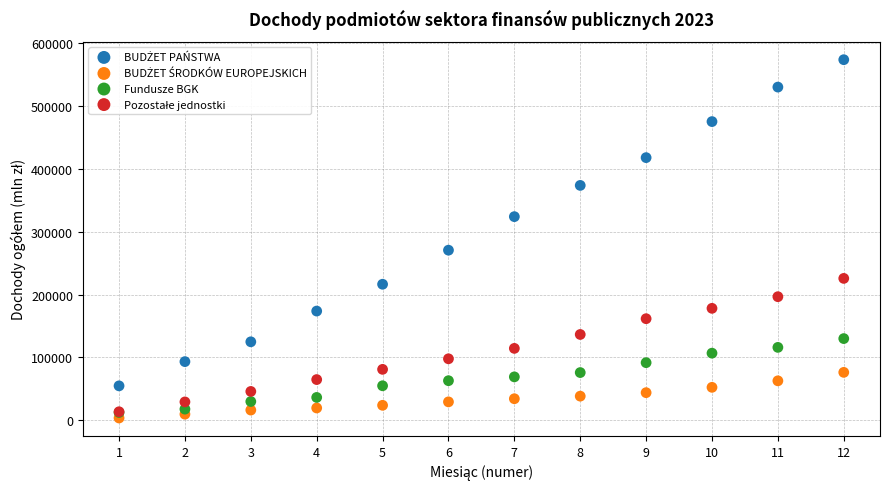

Across all series, what Y value is closest to 288666?

270606